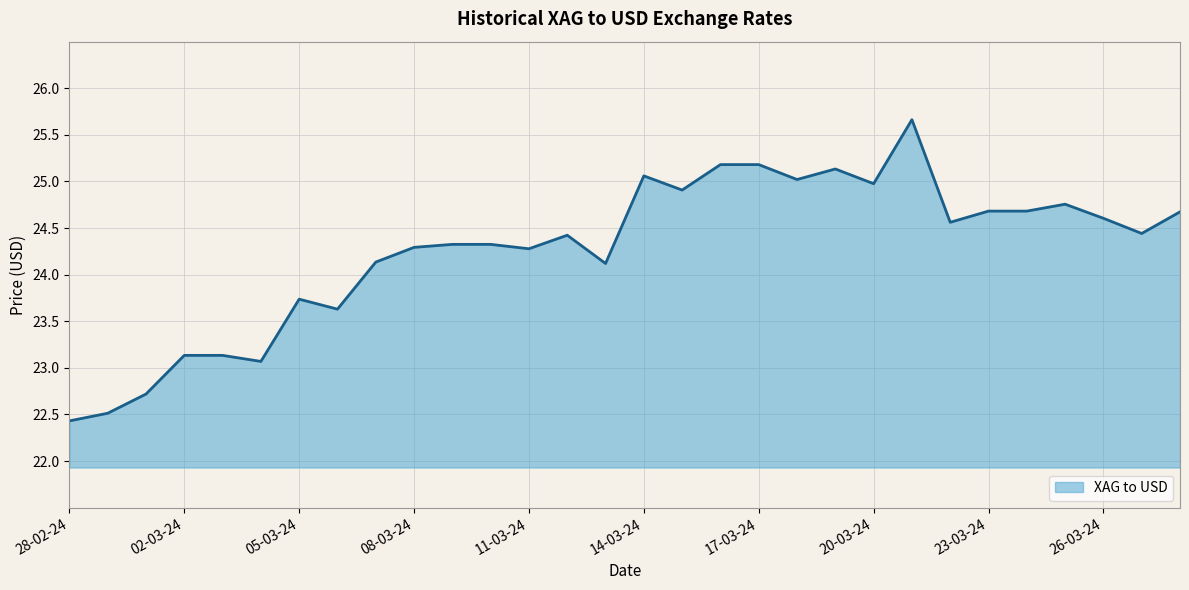

What is the average value?

24.3